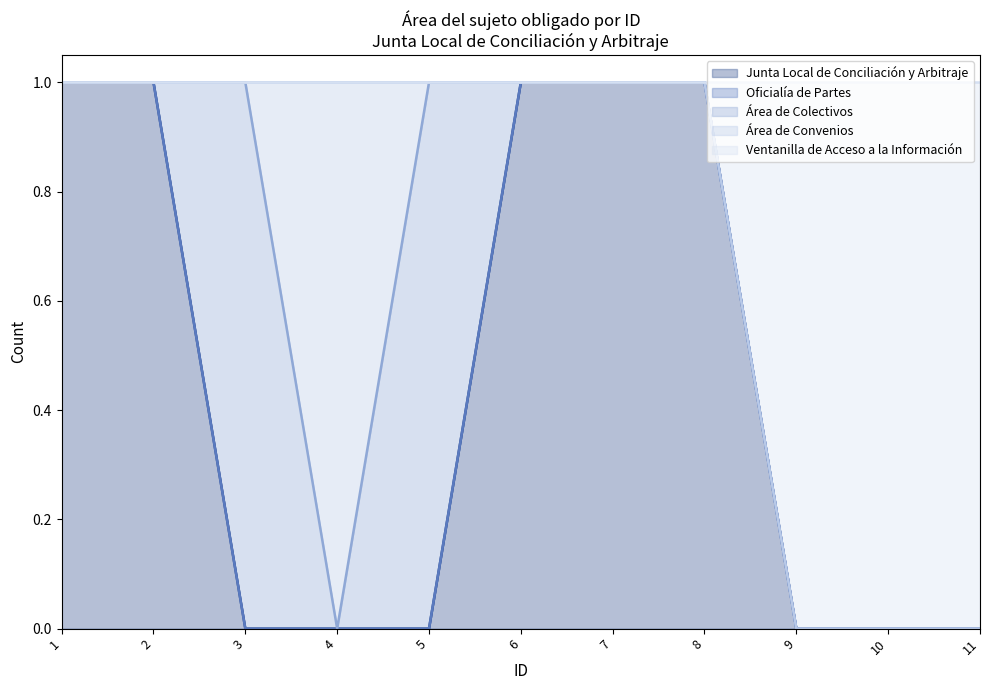

True or false: Área de Convenios and Oficialía de Partes intersect in this chart.

False